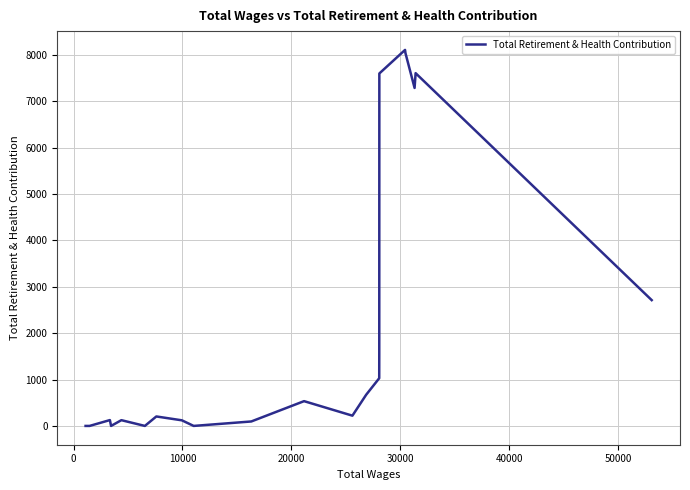

Does the chart display data point markers on the line(s)?

No